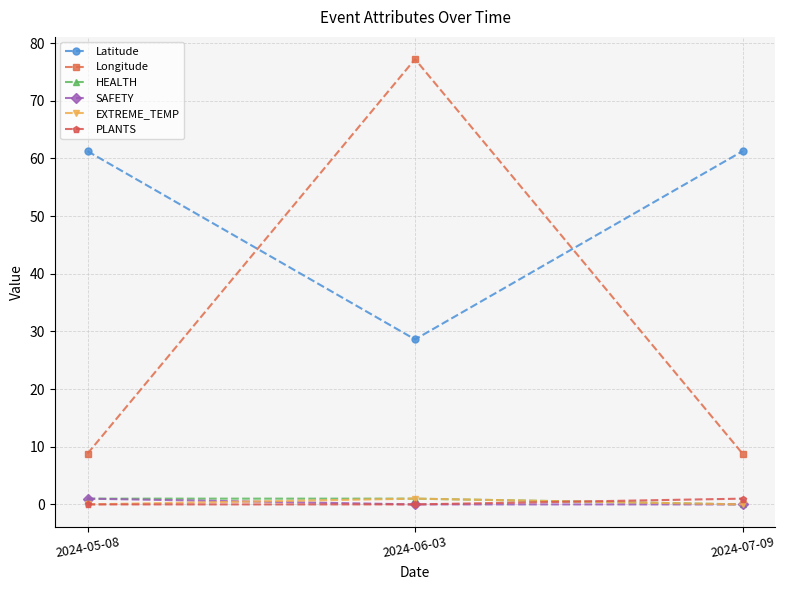

Which series has the widest spread of values?

Longitude